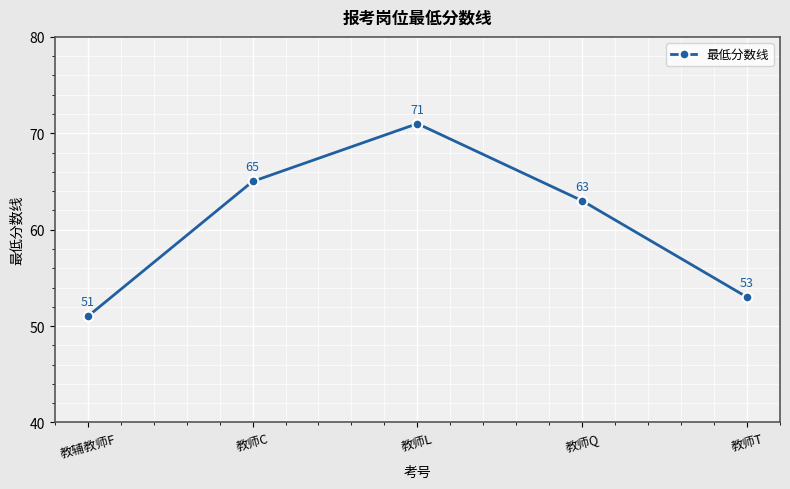

Which category has the lowest value across all series?

教辅教师F